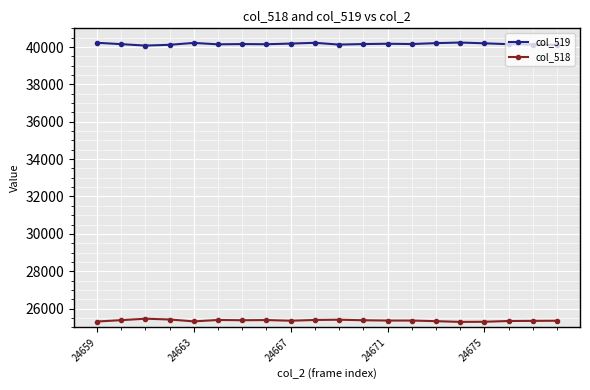

What is the value of the col_518 point at the 13th from the left?

25360